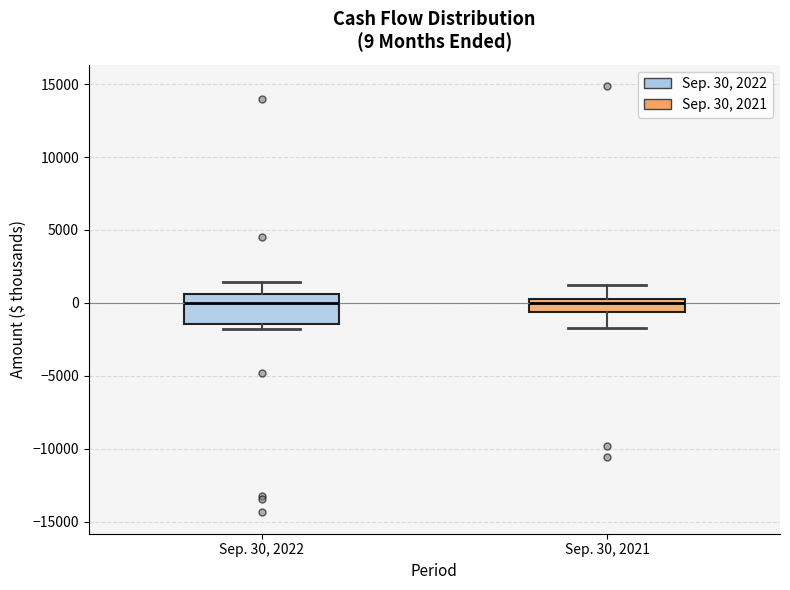

Comparing the boxes themselves (not the whiskers), which one is the tallest?

Sep. 30, 2022